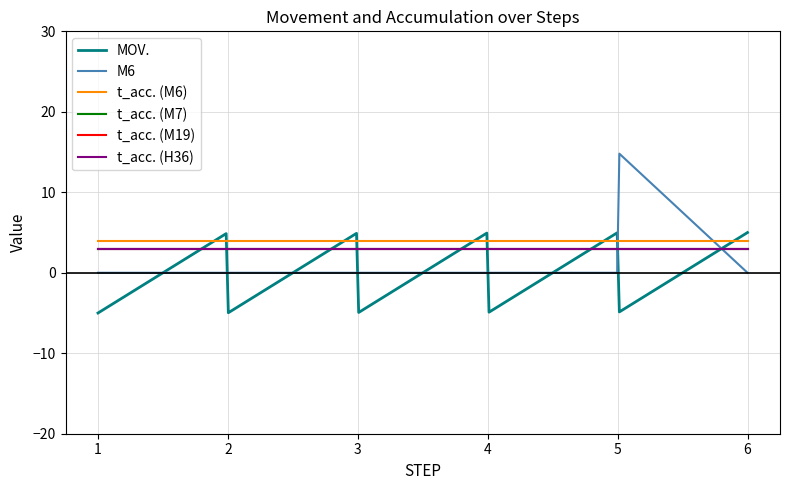

True or false: t_acc. (M7) and t_acc. (M6) intersect in this chart.

False